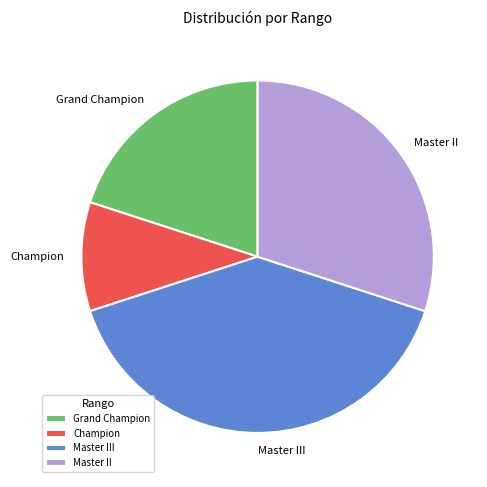

Does Master II represent more than half of the total?

No